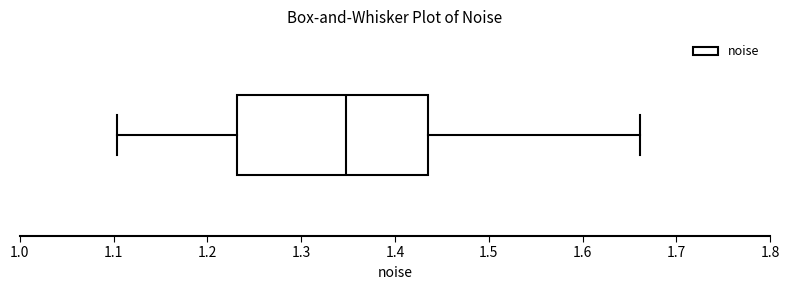

Where does the left whisker of the box end on the x-axis? The values are not printed on the chart, so give them approximately, as read against the axis.

1.10